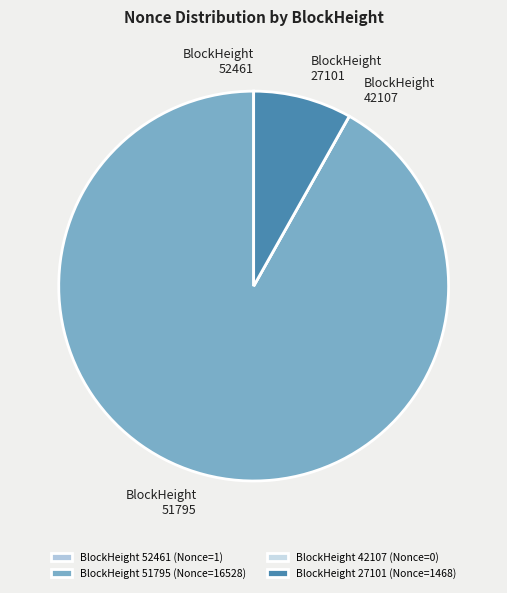

What is the largest slice in the pie chart?

BlockHeight 51795 (Nonce=16528)